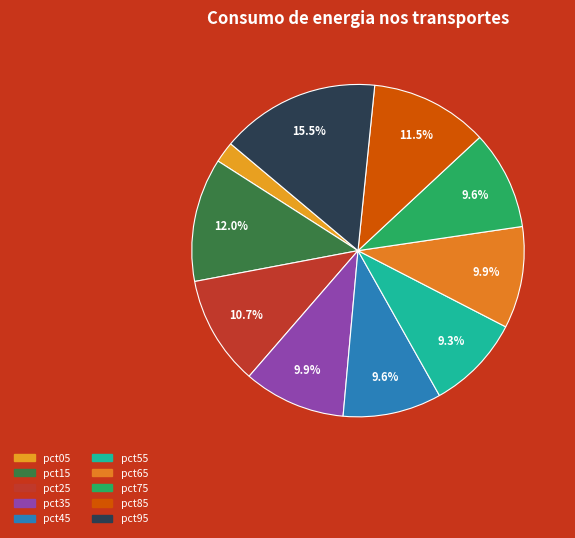

How many segments does this pie chart have?

10